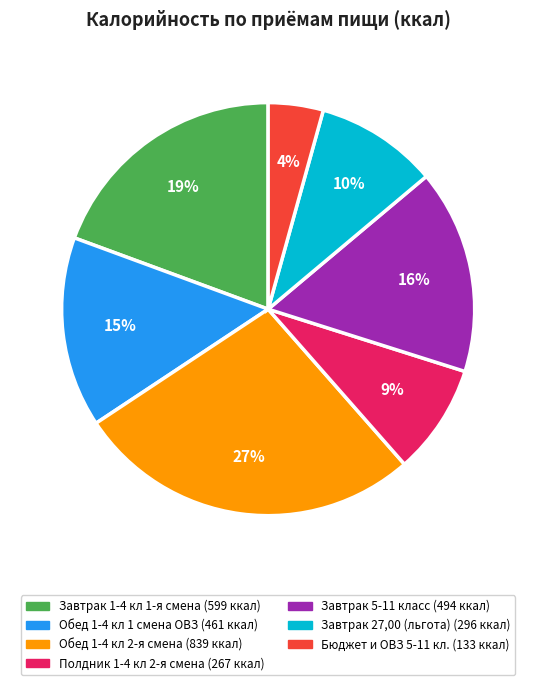

Does any single category account for the majority?

No